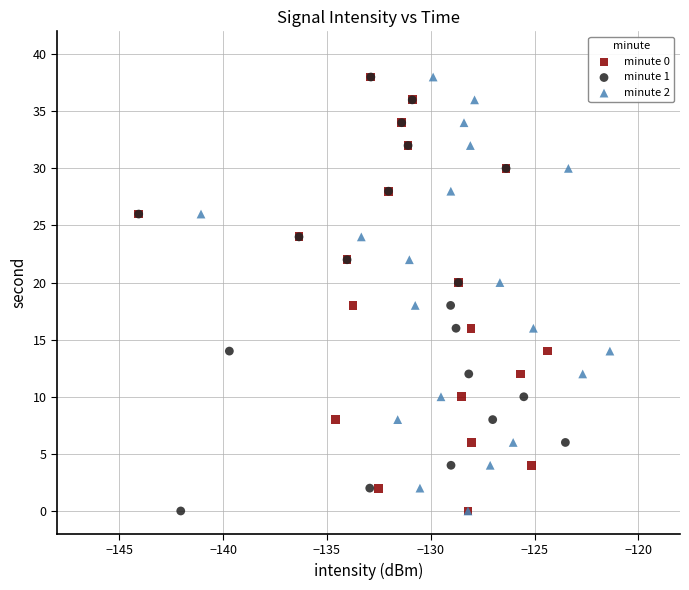

What are all the series names shown in the legend?

minute 0, minute 1, minute 2